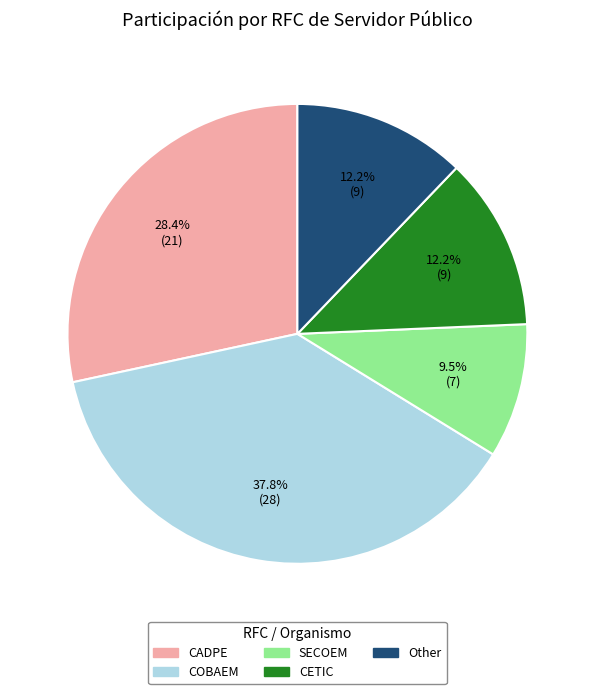

What is the ratio of the value at Other to the value at CETIC?

1.0